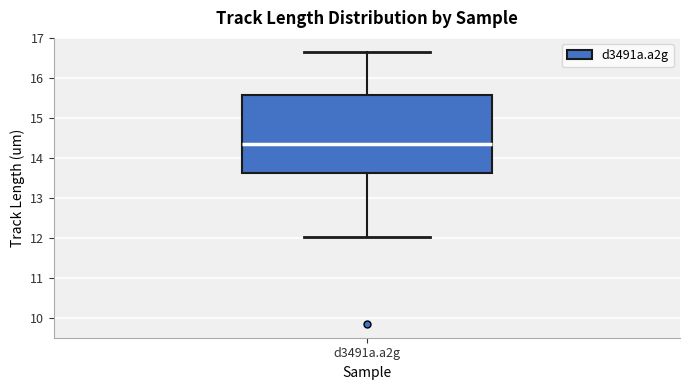

Read this box plot against the y-axis: the position of the median line, the range covered by the box, and the ends of both whiskers. The values are not printed on the chart, so give them approximately, as read against the axis.

median 14.4, box 13.6 to 15.6, whiskers 12.0 to 16.7